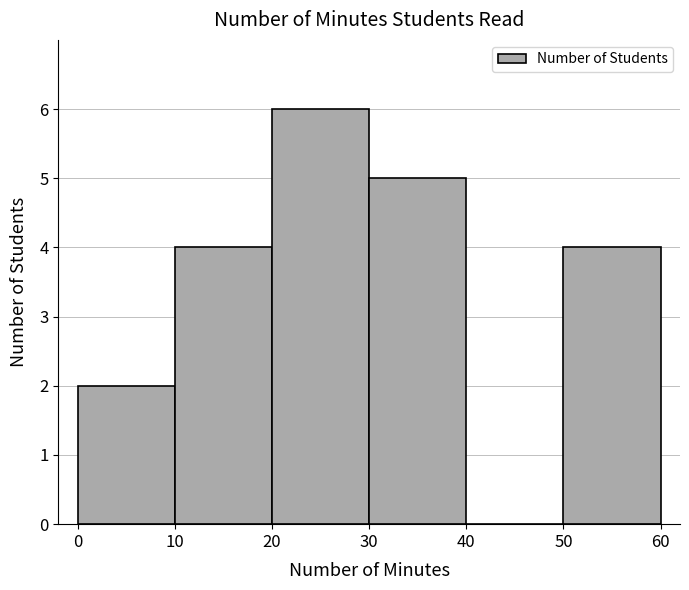

What is the height of the bar covering 50 to 60 on the x-axis? The values are not printed on the chart, so give them approximately, as read against the axis.

4